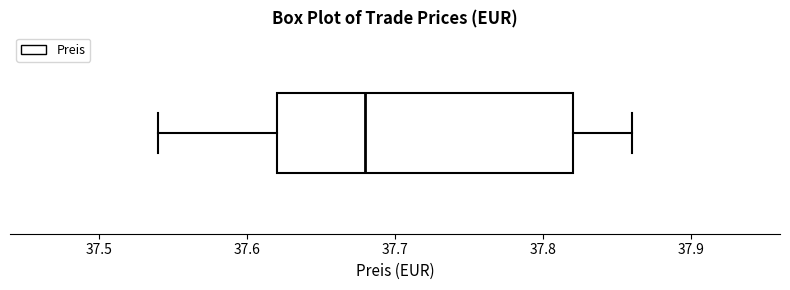

Read this box plot against the x-axis: the position of the median line, the range covered by the box, and the ends of both whiskers. The values are not printed on the chart, so give them approximately, as read against the axis.

median 37.68, box 37.62 to 37.82, whiskers 37.54 to 37.86